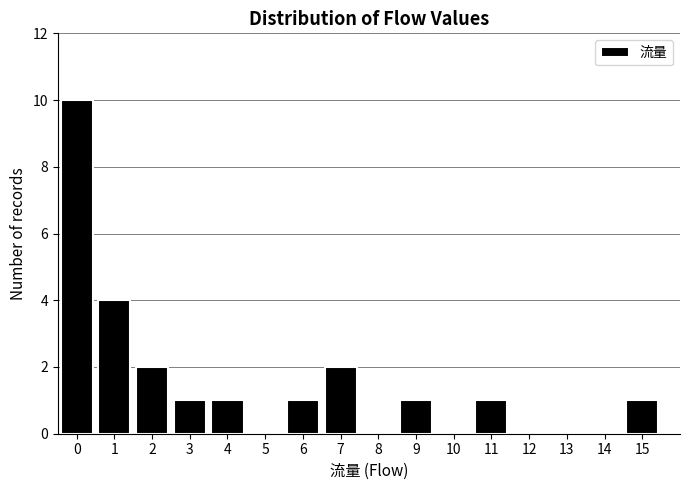

Reading left to right, list all the values displayed in this chart.

0=10	1=4	2=2	3=1	4=1	5=0	6=1	7=2	8=0	9=1	10=0	11=1	12=0	13=0	14=0	15=1